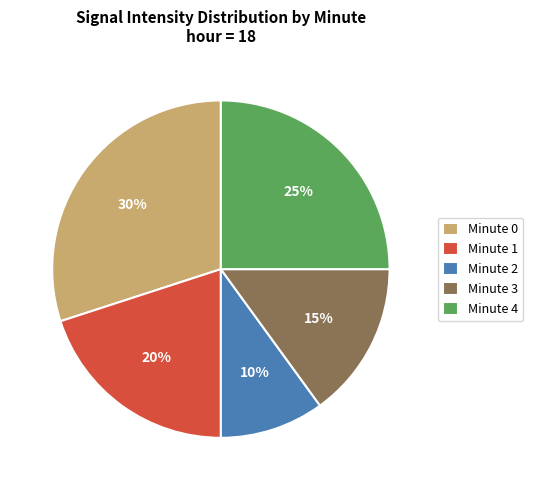

How many segments does this pie chart have?

5